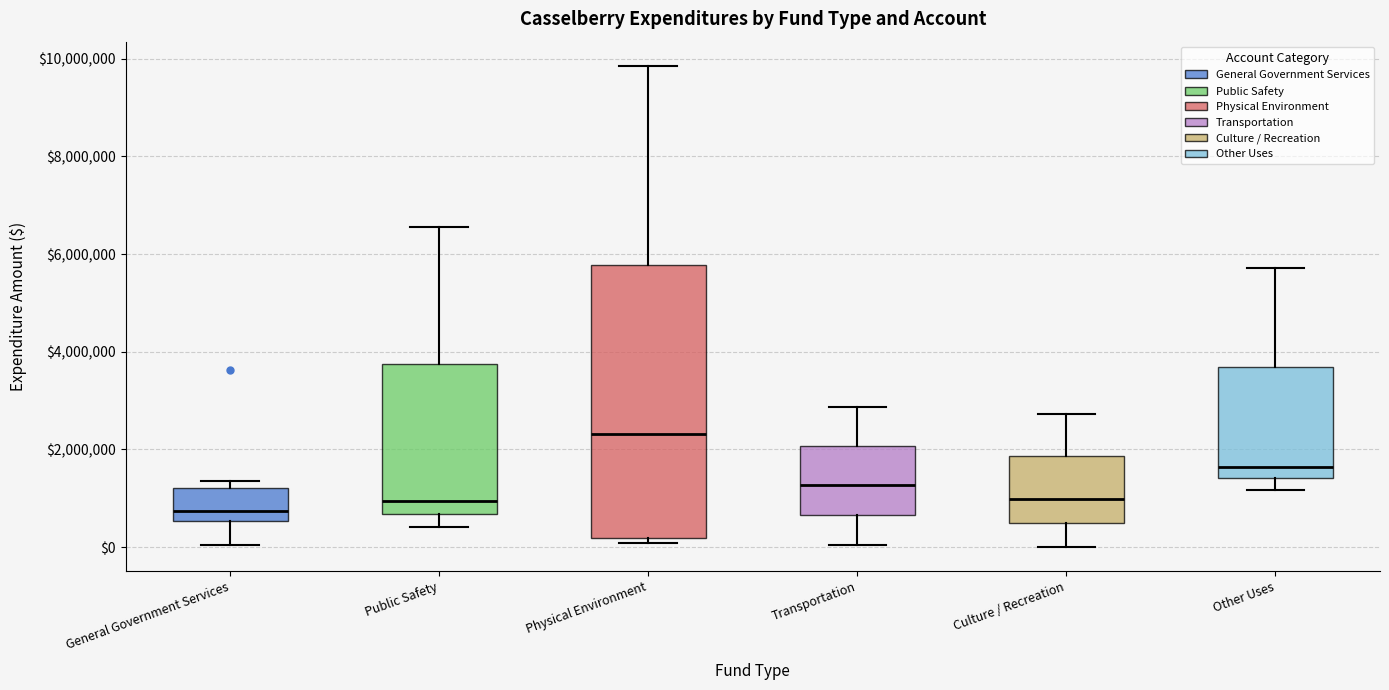

Reading left to right, read every box against the y-axis: the position of its median line, the range the box covers, and the ends of its whiskers. The values are not printed on the chart, so give them approximately, as read against the axis.

General Government Services: median 800000, box 600000 to 1200000, whiskers 0 to 1400000
Public Safety: median 1000000, box 600000 to 3800000, whiskers 400000 to 6600000
Physical Environment: median 2400000, box 200000 to 5800000, whiskers 0 to 9800000
Transportation: median 1200000, box 600000 to 2000000, whiskers 0 to 2800000
Culture / Recreation: median 1000000, box 400000 to 1800000, whiskers 0 to 2800000
Other Uses: median 1600000, box 1400000 to 3600000, whiskers 1200000 to 5800000